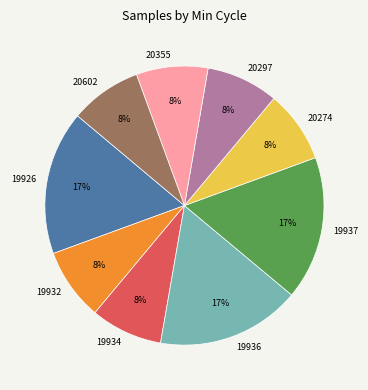

Does 20297 represent more than half of the total?

No